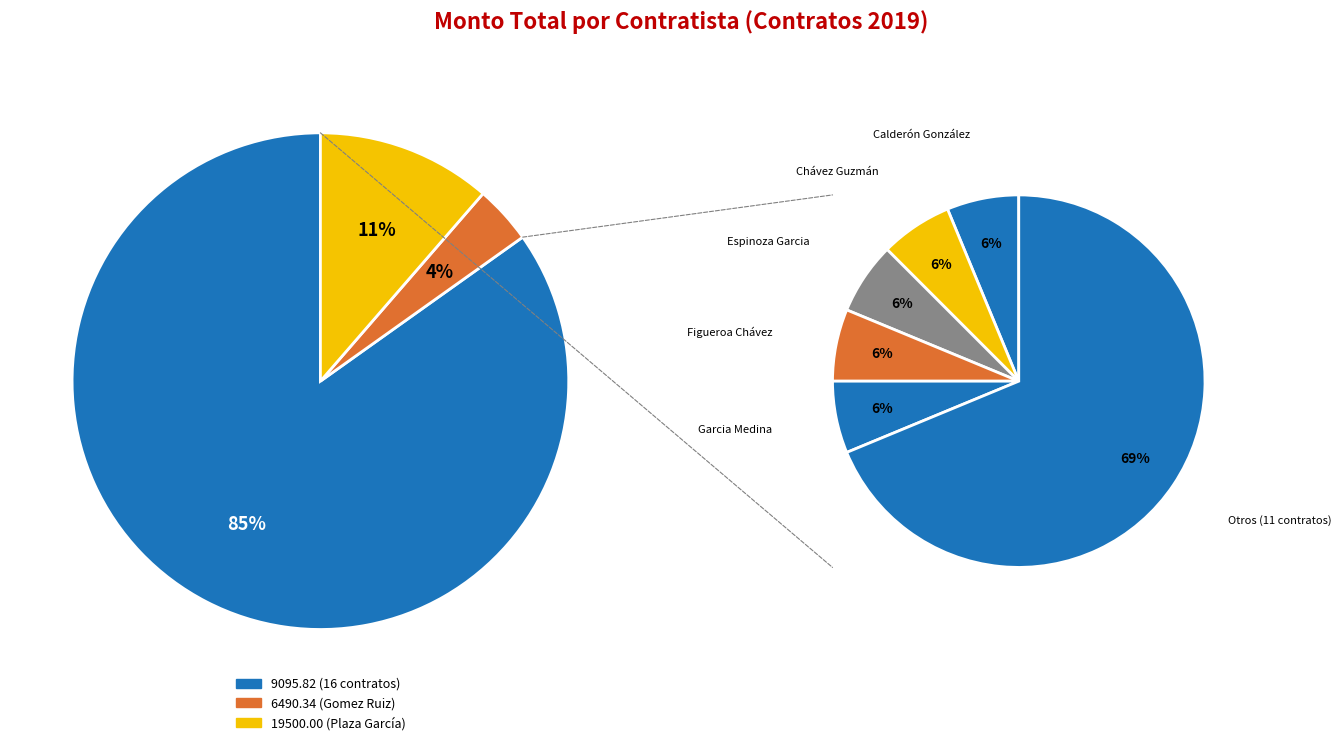

Is the sum of Chávez Guzmán and Figueroa Chávez greater than half?

No